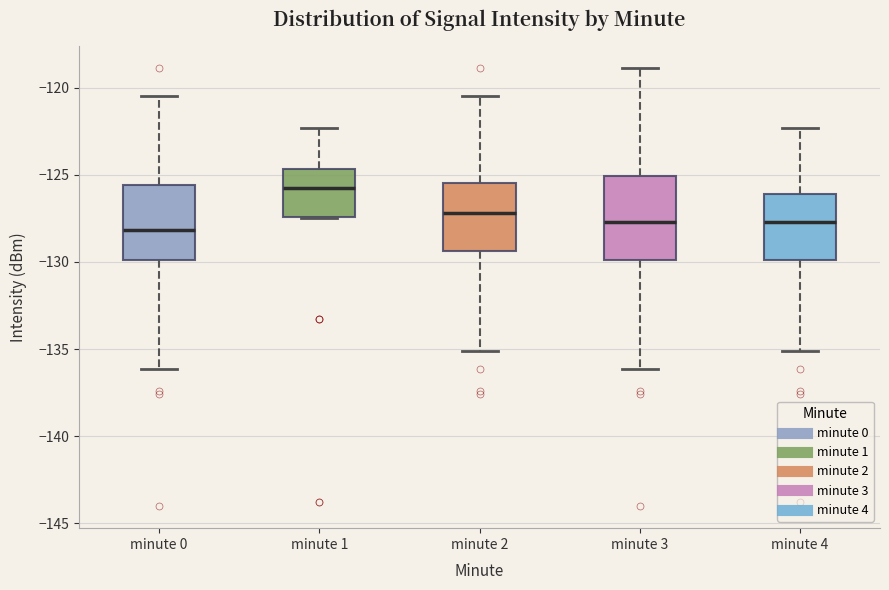

Which box is the tallest, from its lower edge to its upper edge?

minute 3